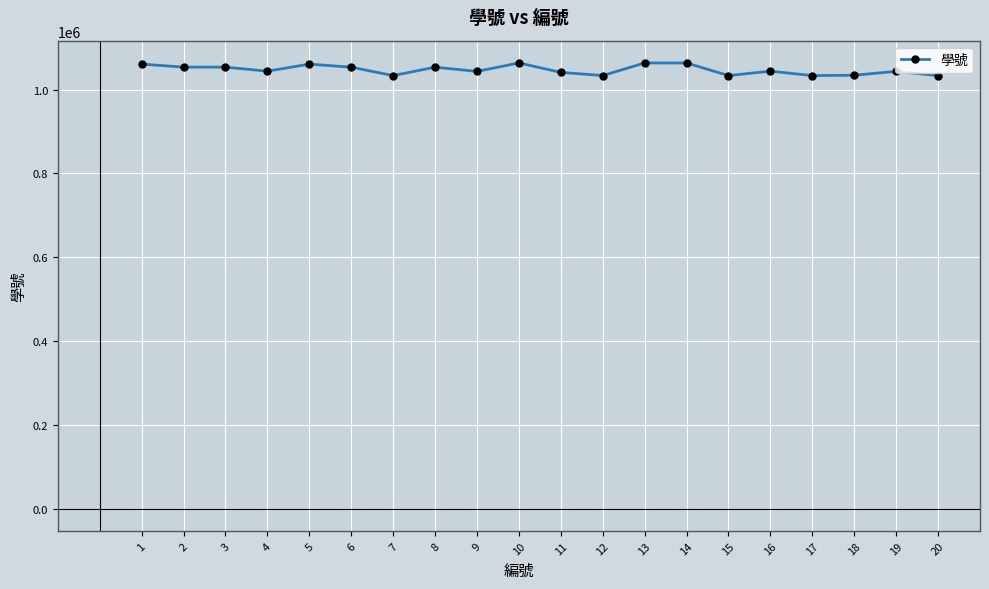

What is the ratio of the value at 14 to the value at 1?

1.0